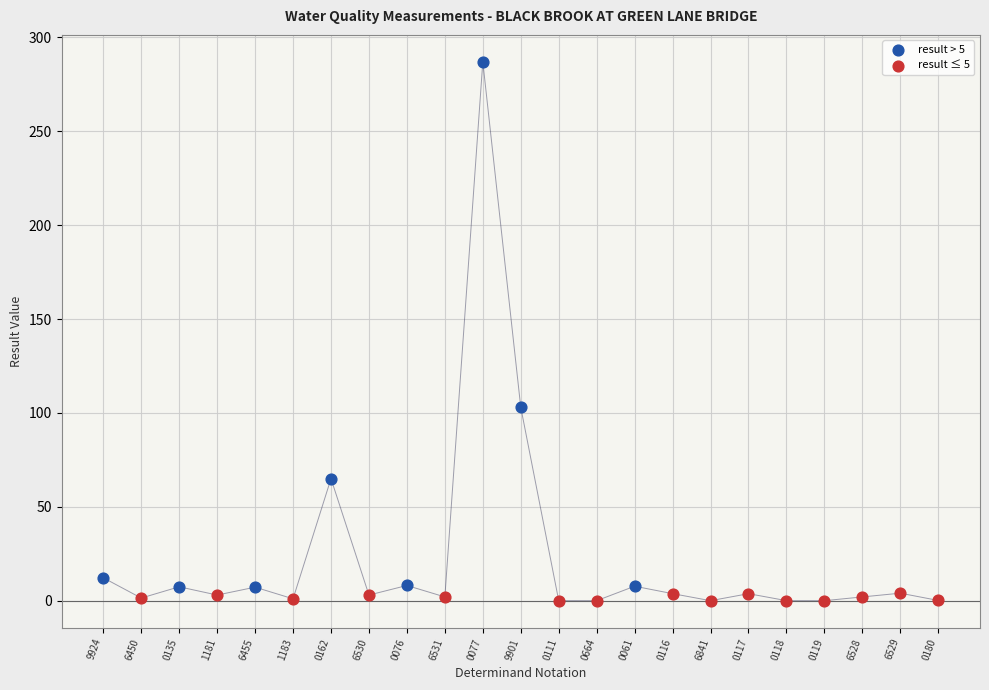

Which series reaches the maximum Y coordinate?

result > 5